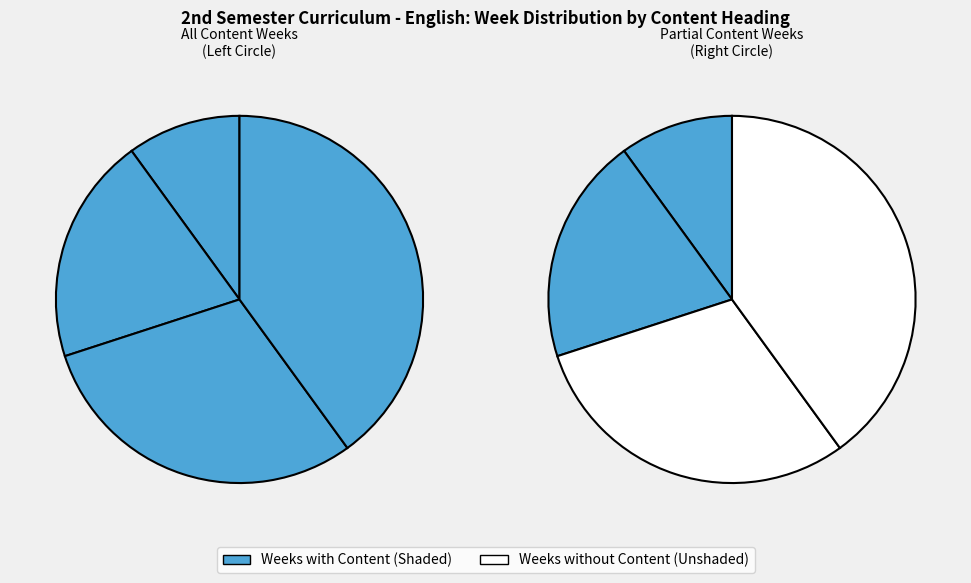

How many slices are in this pie chart?

4